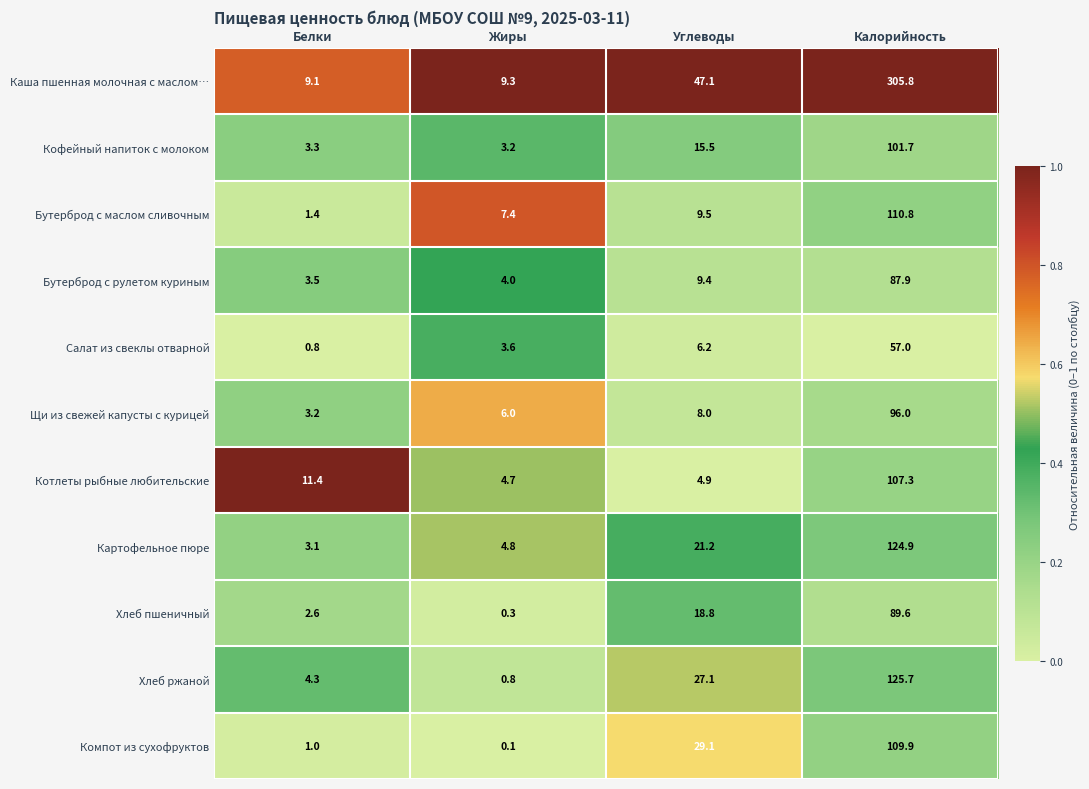

Which series has the largest total across all categories?

Каша пшенная молочная с маслом…